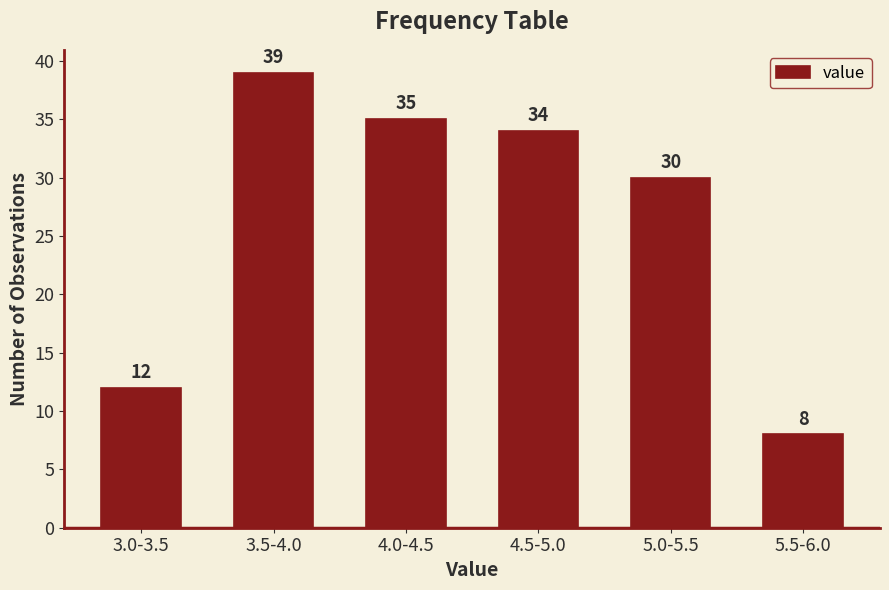

Reading left to right, extract all data points from this chart.

12	39	35	34	30	8